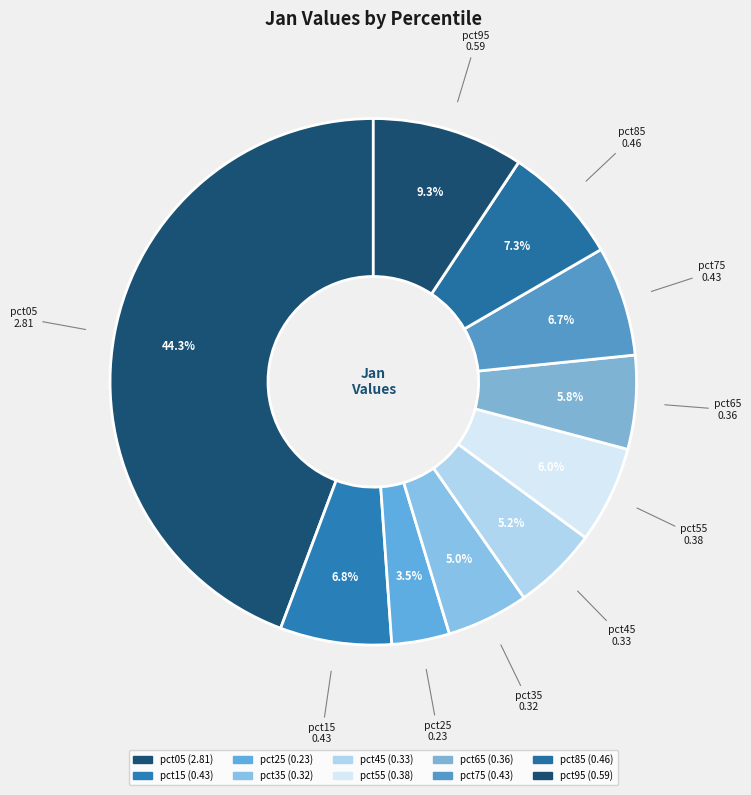

To the nearest percent, what is the combined percentage of pct85 and pct65?

13%